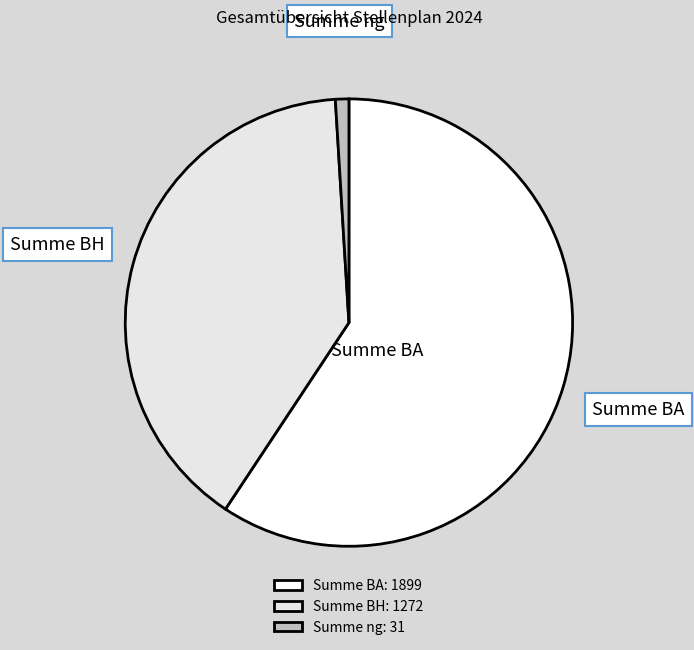

The Summe BH slice represents 25% of the pie. True or false?

False